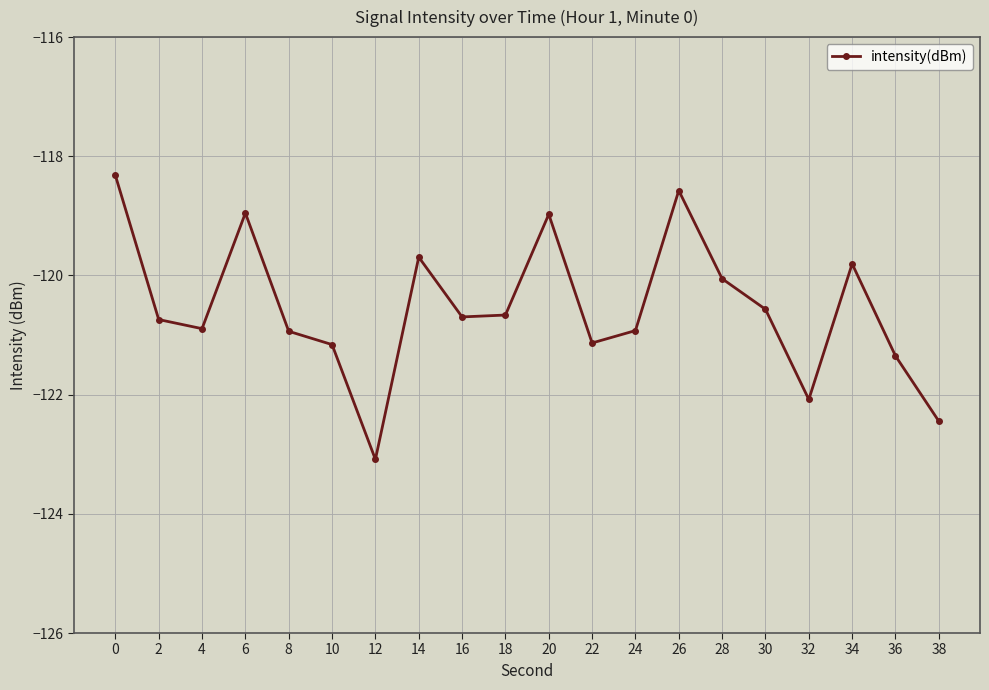

What is the value of the 4th point from the left?

-119.0